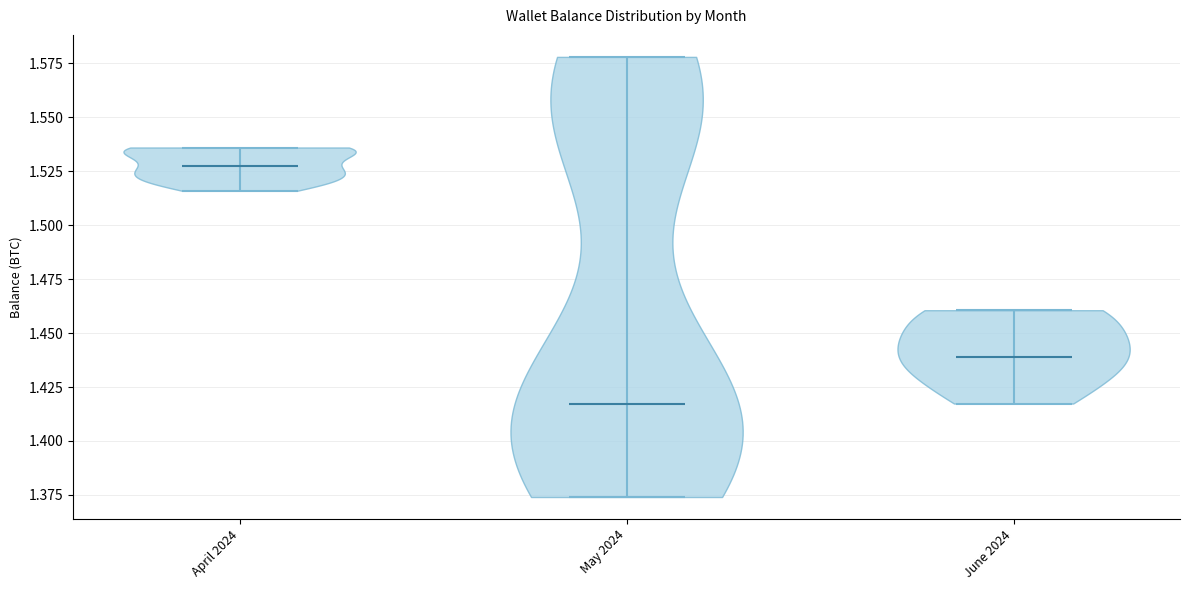

Reading left to right, read every violin against the y-axis: where its median line is, and the lowest and highest points it reaches. The values are not printed on the chart, so give them approximately, as read against the axis.

April 2024: median line 1.530, lowest point 1.515, highest point 1.535
May 2024: median line 1.415, lowest point 1.375, highest point 1.580
June 2024: median line 1.440, lowest point 1.415, highest point 1.460